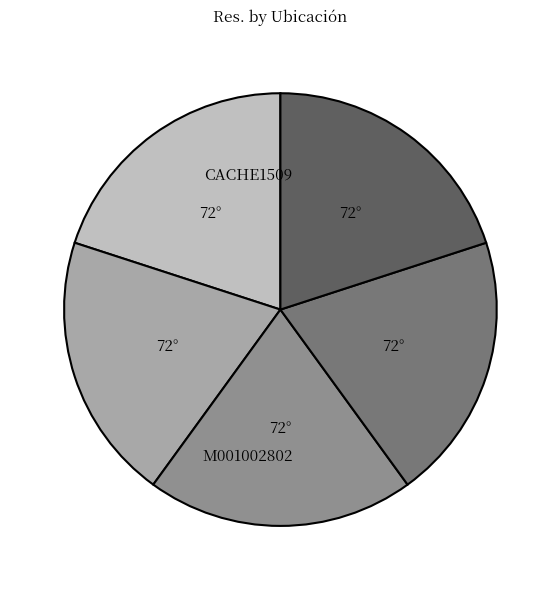

Is there a majority slice in this chart?

No